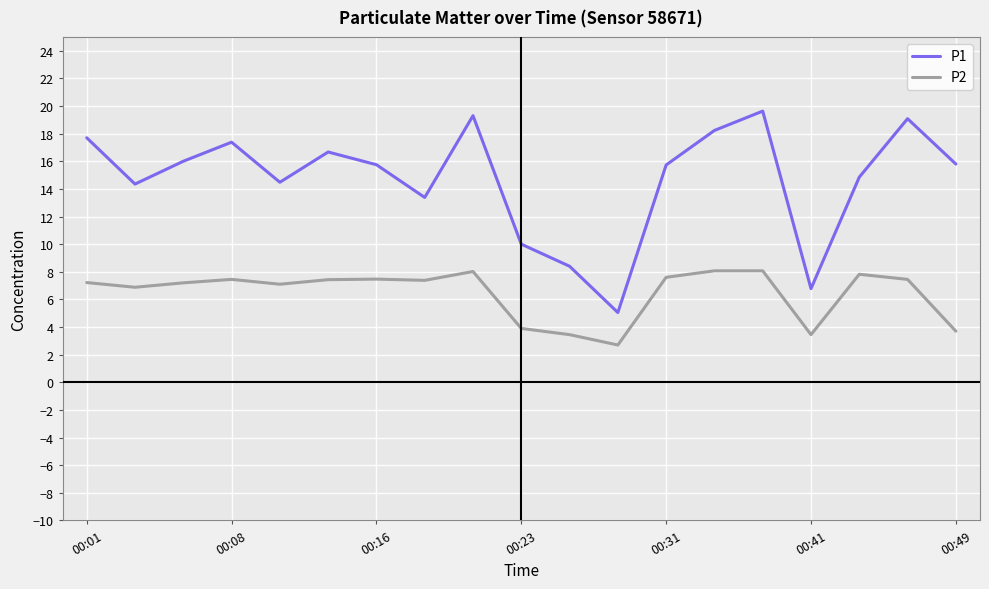

What is the highest value of the P1 series?

19.6